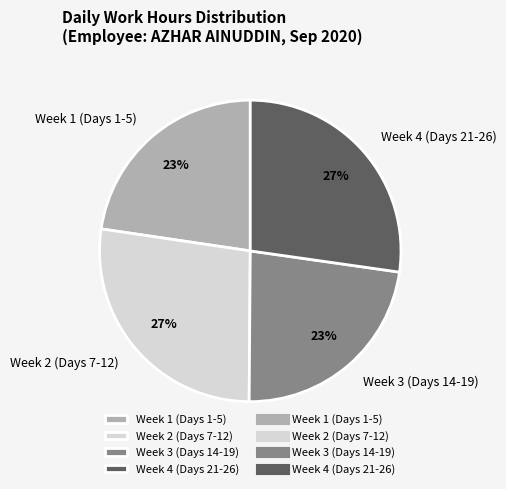

How many segments does this pie chart have?

4